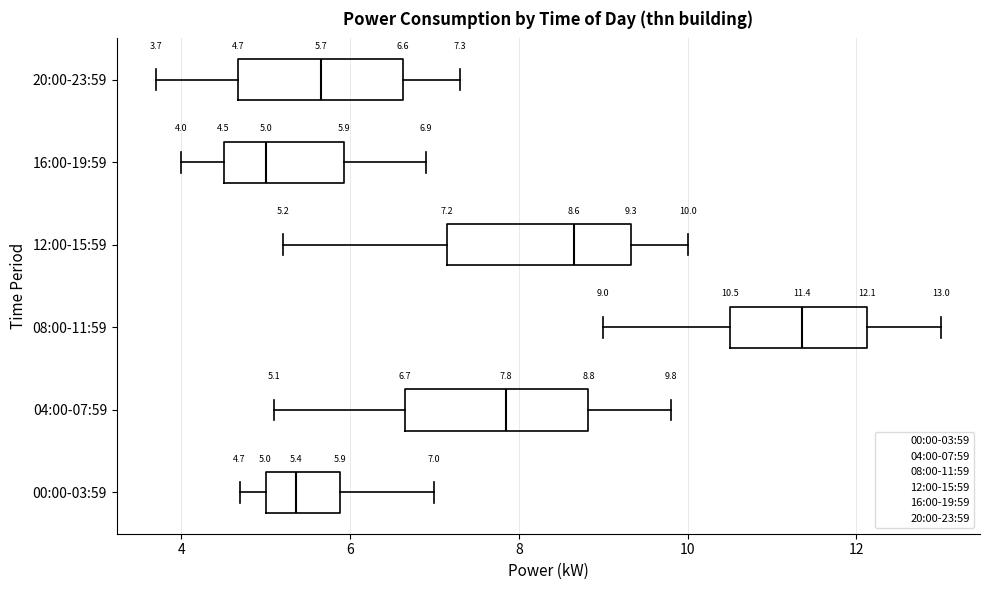

Which box has the furthest to the right median line?

08:00-11:59